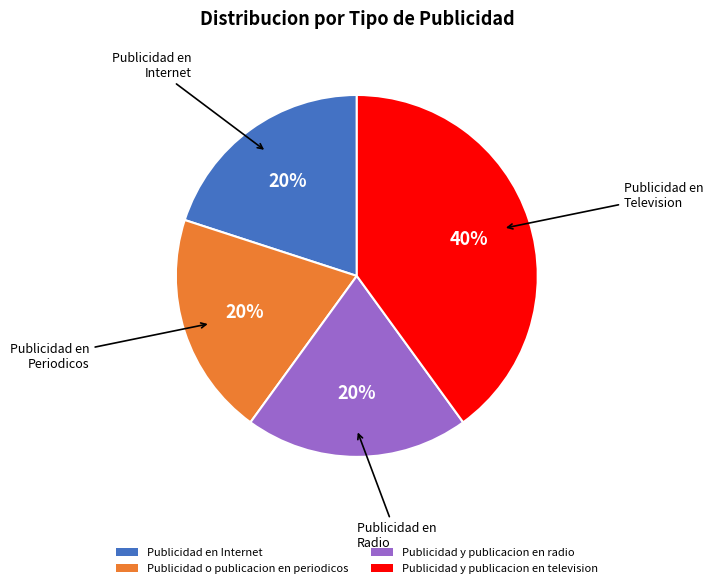

Combined, do Publicidad o publicacion en periodicos and Publicidad y publicacion en television account for over 50%?

Yes